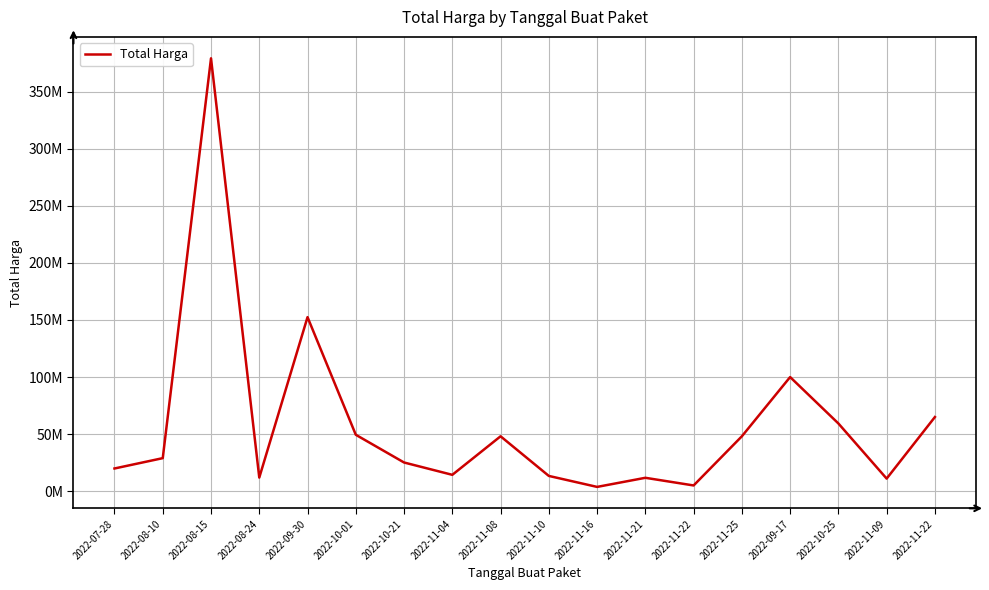

What is the average value?

58194167